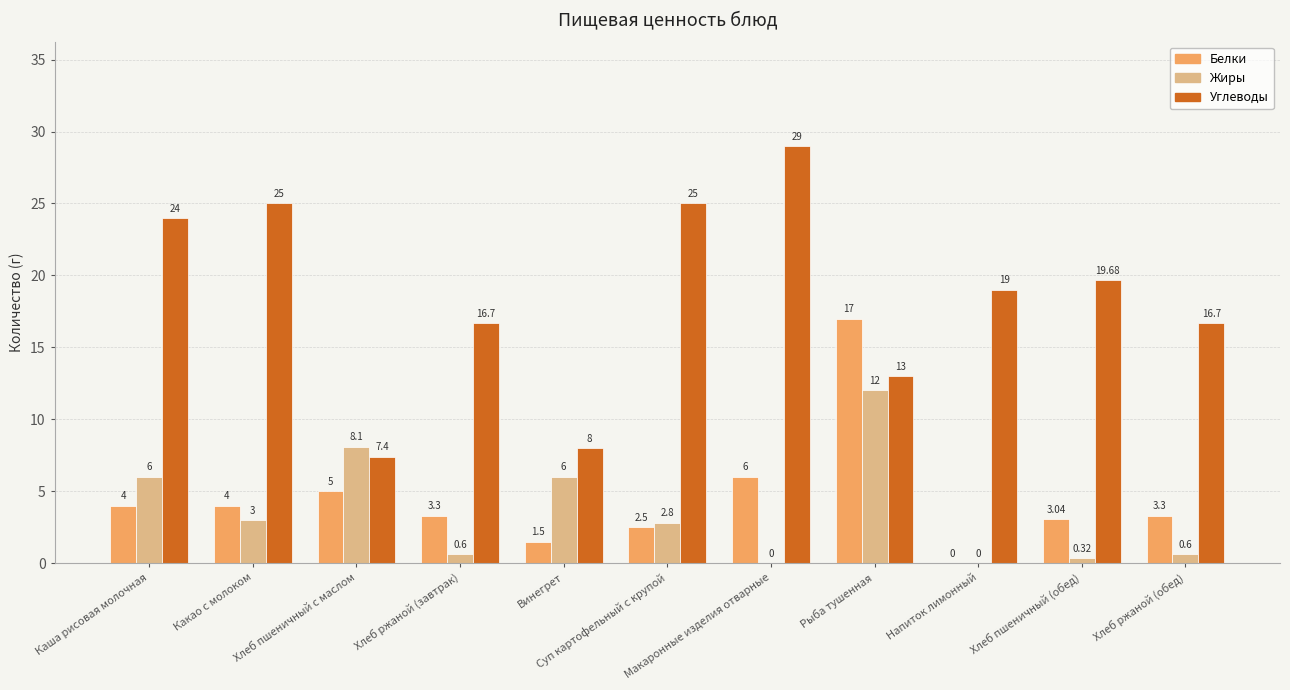

Where does the Жиры series first go above 2?

Каша рисовая молочная